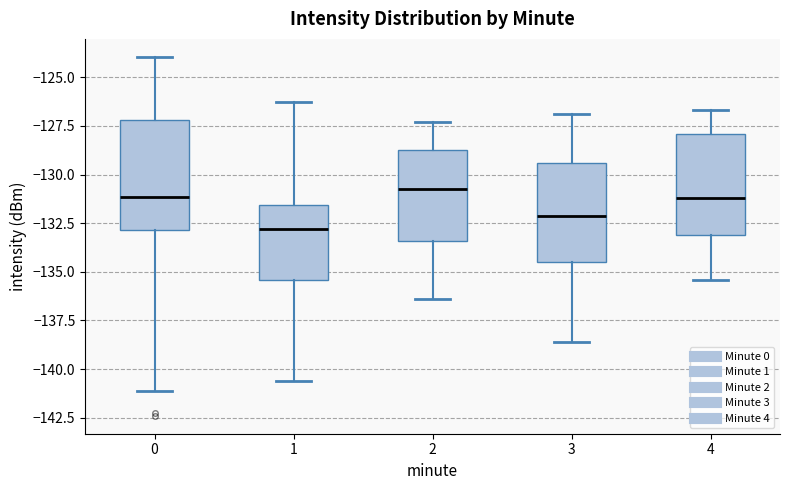

Which box's median line is the lowest?

1